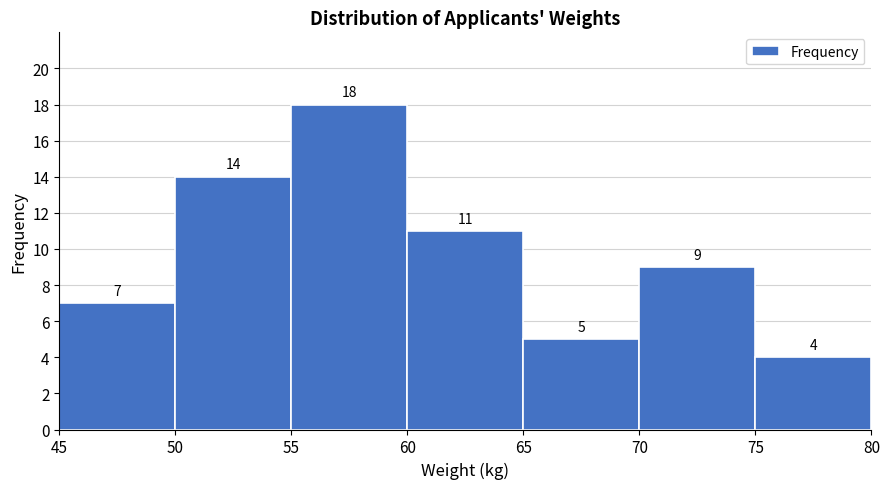

Reading left to right, list every bar in this chart as the range it spans on the x-axis followed by its height.

45 to 50: 7
50 to 55: 14
55 to 60: 18
60 to 65: 11
65 to 70: 5
70 to 75: 9
75 to 80: 4